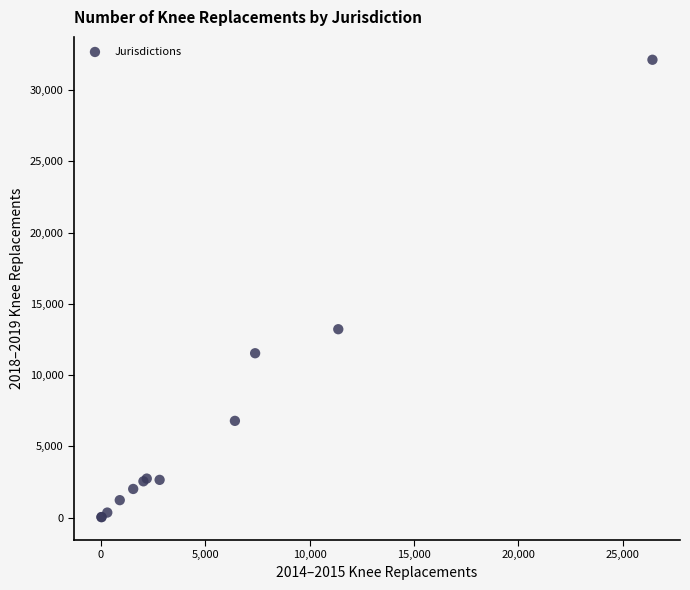

What Y value in the scatter plot is closest to 16088?

13227